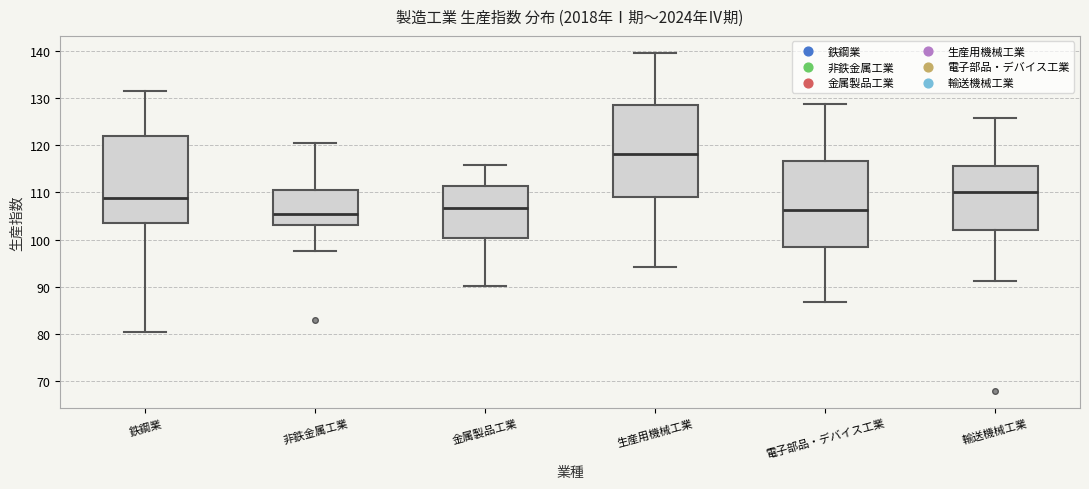

Where is the upper edge of the box for 金属製品工業 on the y-axis? The values are not printed on the chart, so give them approximately, as read against the axis.

111